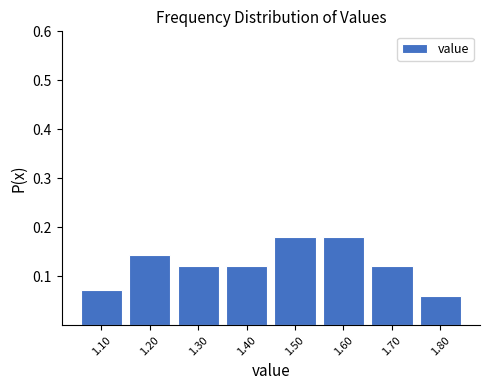

What is the height of the bar covering 1.65 to 1.75 on the x-axis? The values are not printed on the chart, so give them approximately, as read against the axis.

0.12